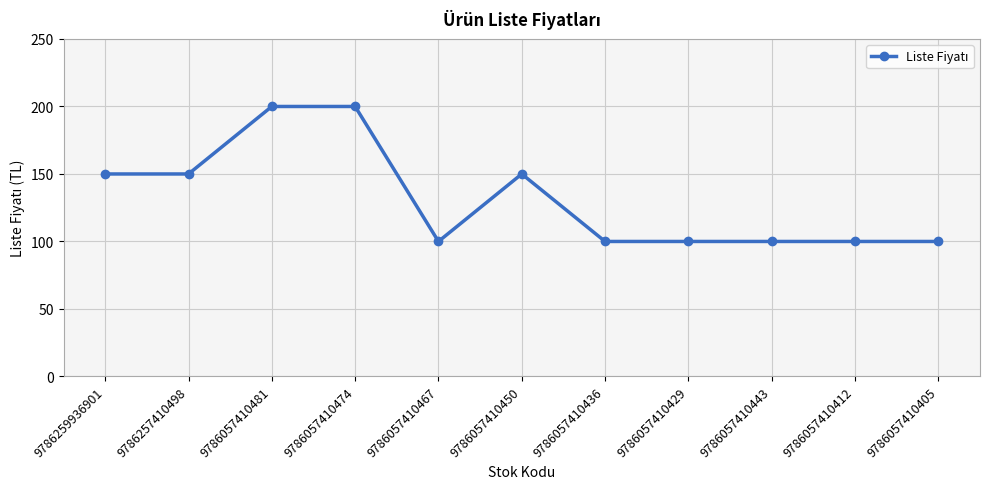

Reading right to left, list all the values displayed in this chart.

9786057410405=100	9786057410412=100	9786057410443=100	9786057410429=100	9786057410436=100	9786057410450=150	9786057410467=100	9786057410474=200	9786057410481=200	9786257410498=150	9786259936901=150